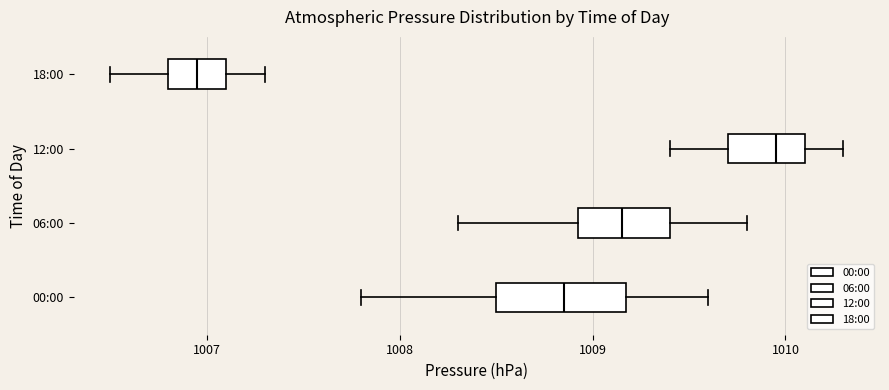

Reading bottom to top, read every box against the x-axis: the position of its median line, the range the box covers, and the ends of its whiskers. The values are not printed on the chart, so give them approximately, as read against the axis.

00:00: median 1008.9, box 1008.5 to 1009.2, whiskers 1007.8 to 1009.6
06:00: median 1009.2, box 1008.9 to 1009.4, whiskers 1008.3 to 1009.8
12:00: median 1010.0, box 1009.7 to 1010.1, whiskers 1009.4 to 1010.3
18:00: median 1007.0, box 1006.8 to 1007.1, whiskers 1006.5 to 1007.3